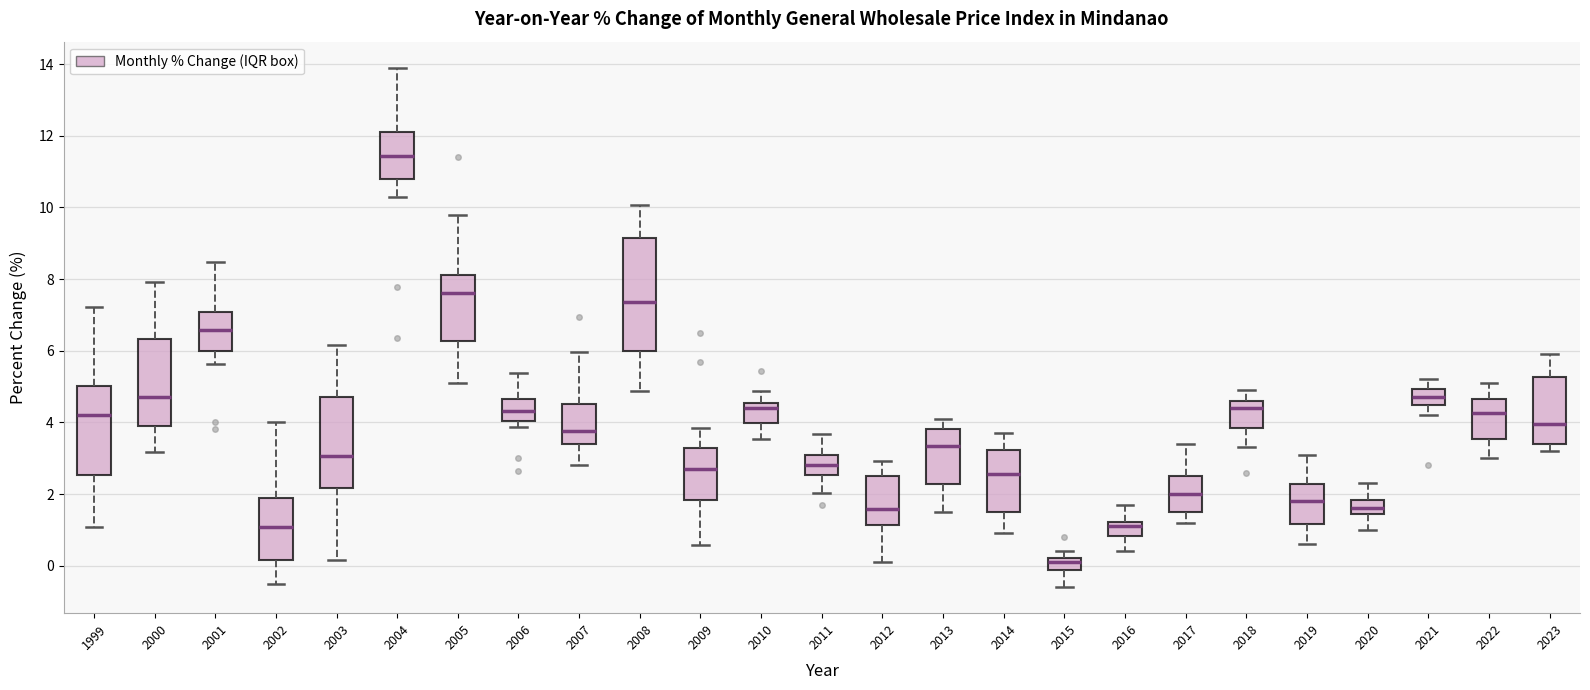

Where does the median line of the box at x = 2011 sit on the y-axis? The values are not printed on the chart, so give them approximately, as read against the axis.

2.8